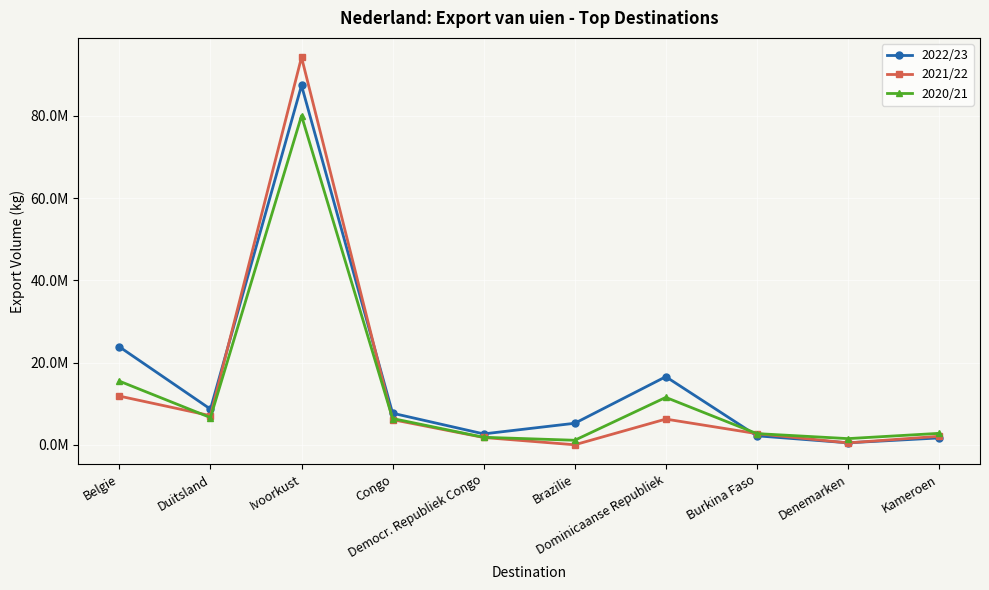

Is it true that 2020/21 equals 10701382 at Belgie?

False